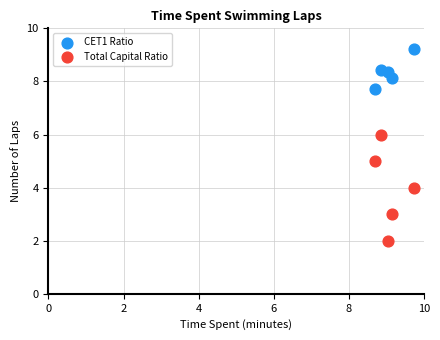

Which series contains the highest Y value?

CET1 Ratio